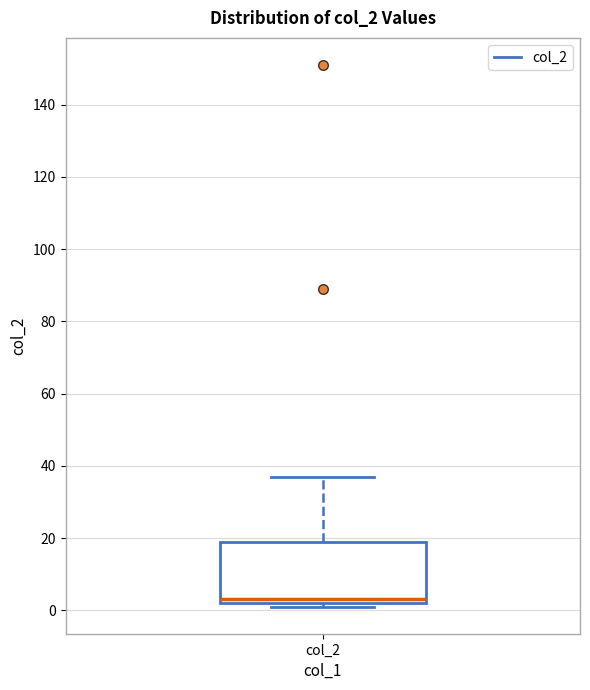

Where is the upper edge of the box for col_2 on the y-axis? The values are not printed on the chart, so give them approximately, as read against the axis.

20